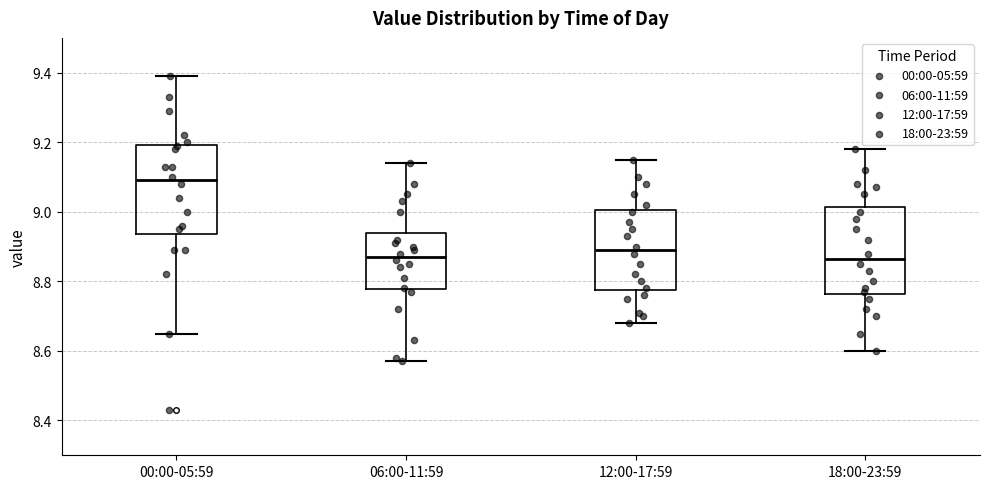

Where does the lower whisker of the box for 00:00-05:59 end on the y-axis? The values are not printed on the chart, so give them approximately, as read against the axis.

8.66